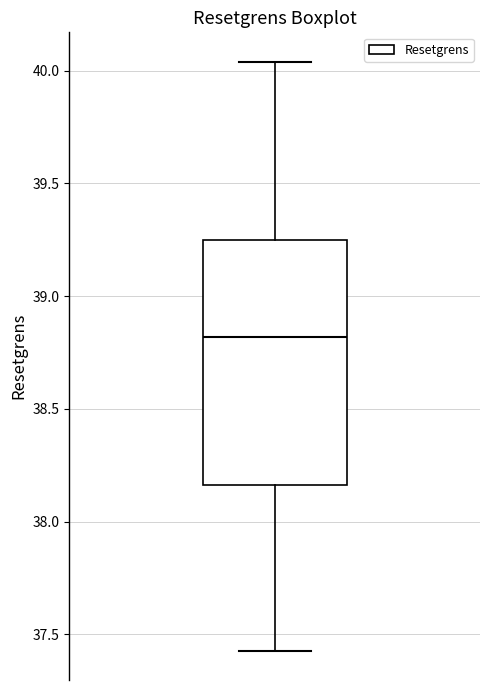

Transcribe this box plot: give where the median line is, the range the box spans, and where the two whiskers end, as read against the y-axis. The values are not printed on the chart, so give them approximately, as read against the axis.

median 38.80, box 38.15 to 39.25, whiskers 37.45 to 40.05